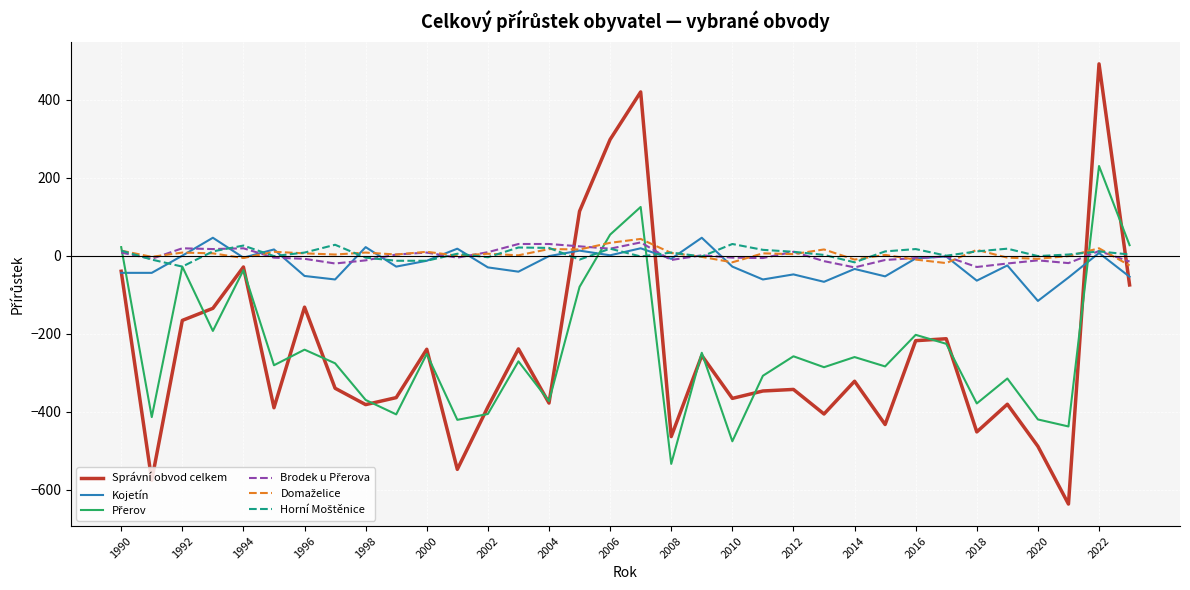

What is the maximum value shown in the chart?

492